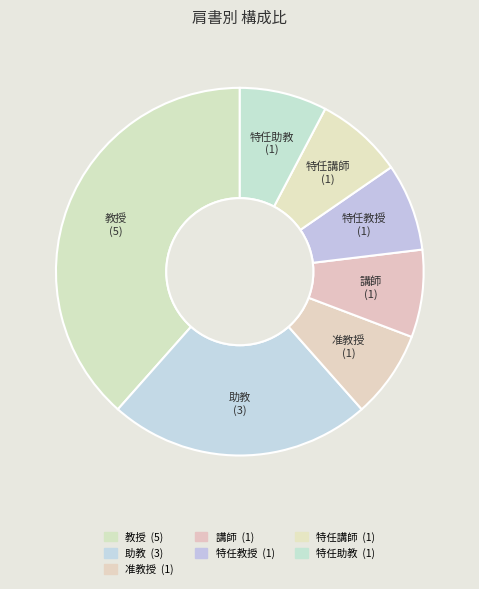

How many slices are in this pie chart?

7